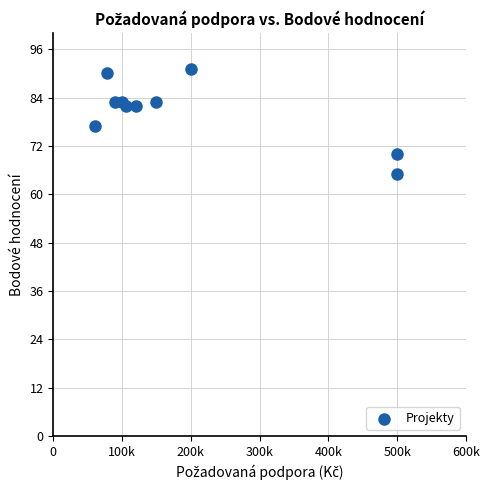

What is the average Y value?

81